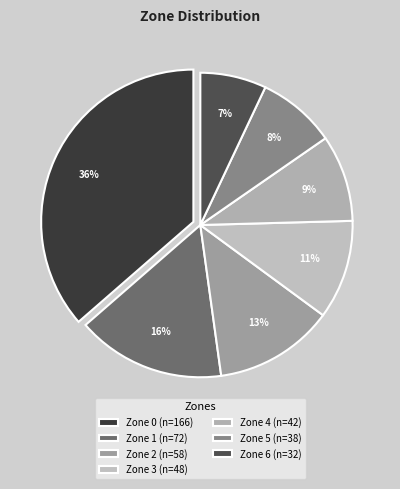

To the nearest percent, what is the combined percentage of Zone 1 and Zone 0?

52%